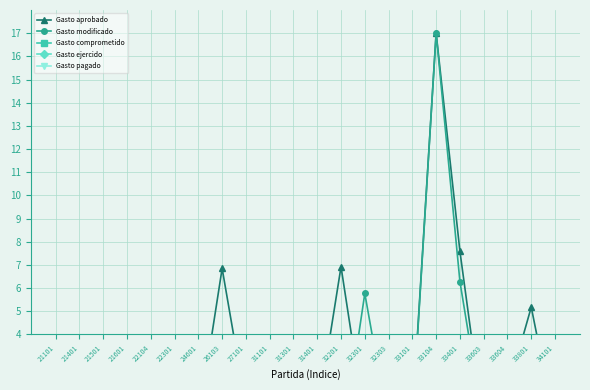

Rank the series at 31401 from highest to lowest value.

Gasto aprobado, Gasto modificado, Gasto comprometido, Gasto ejercido, Gasto pagado